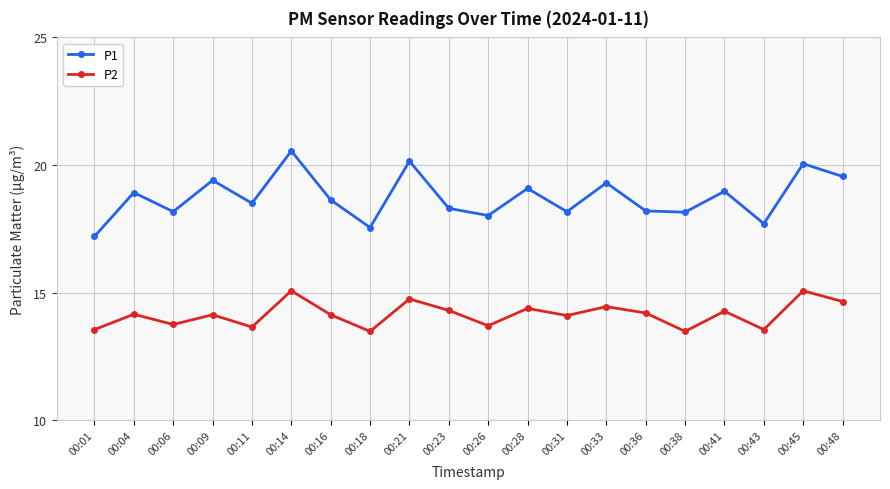

At which category is the sum across all series the highest?

00:14